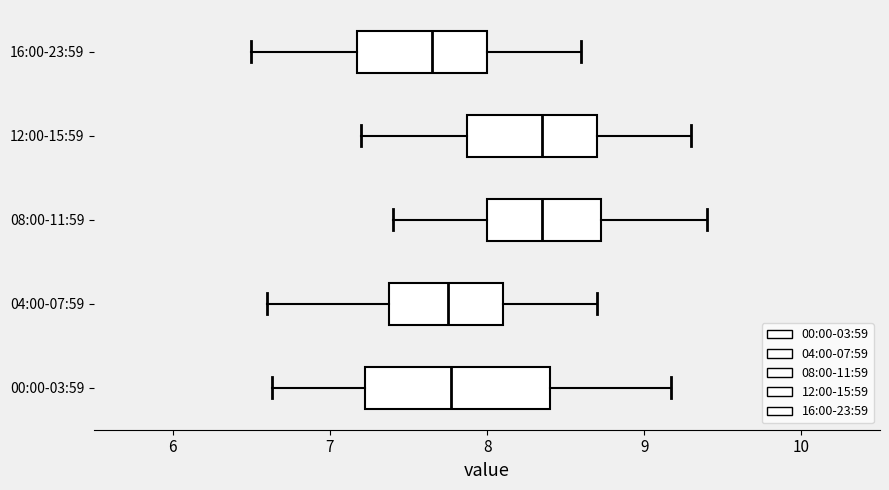

Reading bottom to top, transcribe this box plot: for each box, give where its median line is, the range the box spans, and where its two whiskers end, as read against the x-axis. The values are not printed on the chart, so give them approximately, as read against the axis.

00:00-03:59: median 7.8, box 7.2 to 8.4, whiskers 6.6 to 9.2
04:00-07:59: median 7.8, box 7.4 to 8.1, whiskers 6.6 to 8.7
08:00-11:59: median 8.4, box 8.0 to 8.7, whiskers 7.4 to 9.4
12:00-15:59: median 8.4, box 7.9 to 8.7, whiskers 7.2 to 9.3
16:00-23:59: median 7.7, box 7.2 to 8.0, whiskers 6.5 to 8.6